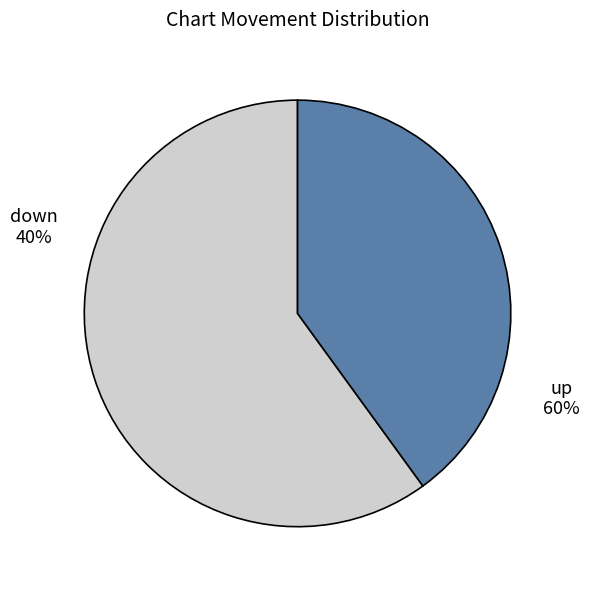

To the nearest percent, what is the difference between the largest and smallest slice percentages?

20%